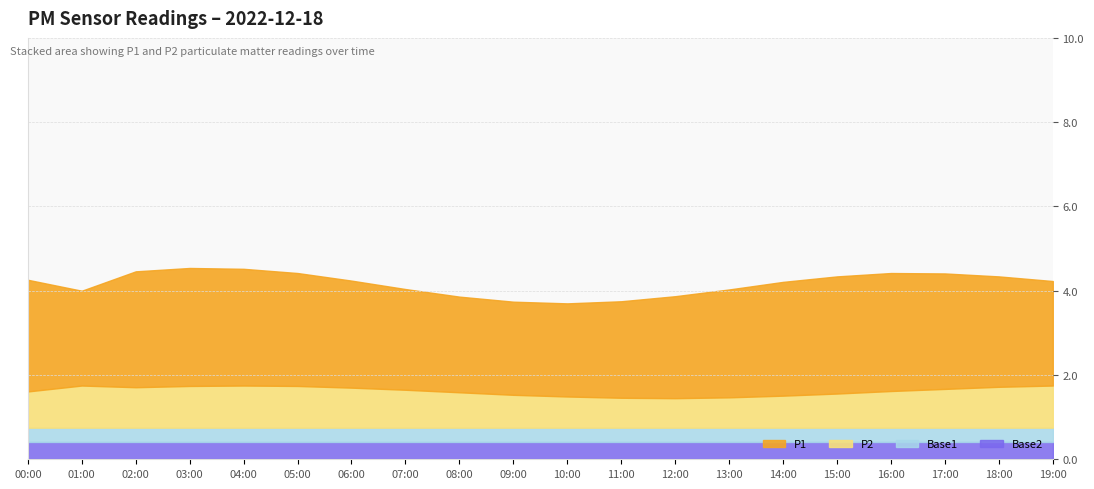

Which series has the largest total across all categories?

P1